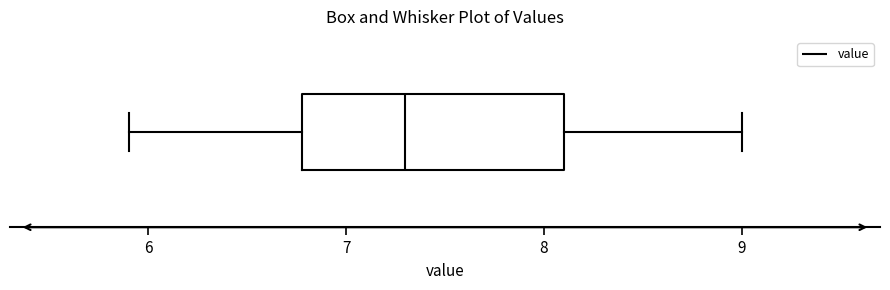

Transcribe this box plot: give where the median line is, the range the box spans, and where the two whiskers end, as read against the x-axis. The values are not printed on the chart, so give them approximately, as read against the axis.

median 7.3, box 6.8 to 8.1, whiskers 5.9 to 9.0